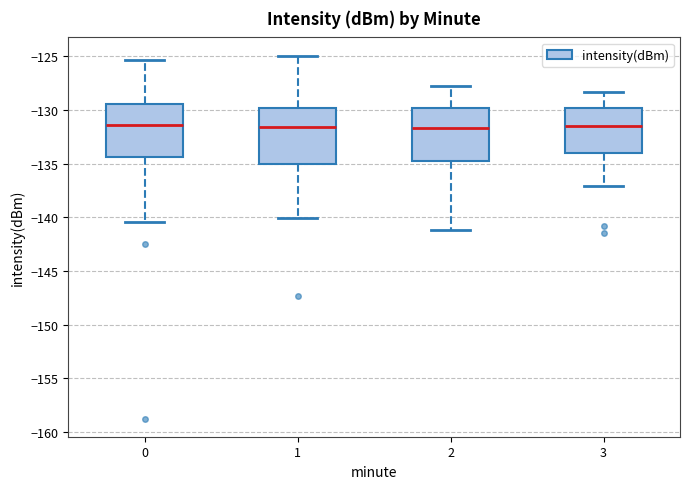

Where is the lower edge of the box at x = 0 on the y-axis? The values are not printed on the chart, so give them approximately, as read against the axis.

-134.5